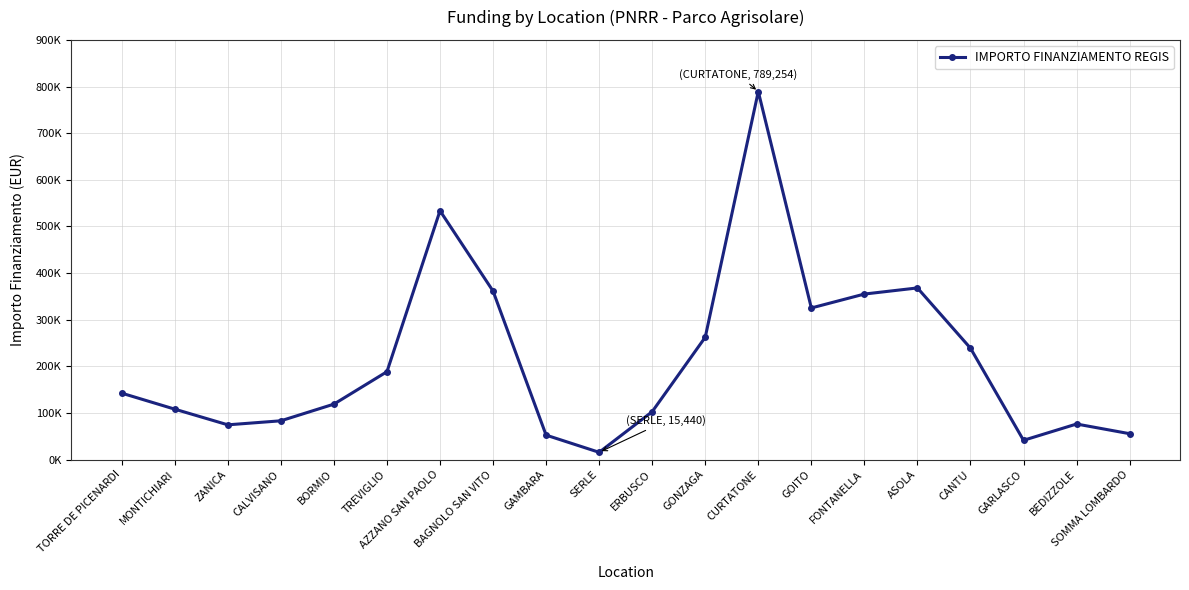

True or false: the data shows 613473.5 at BAGNOLO SAN VITO.

False